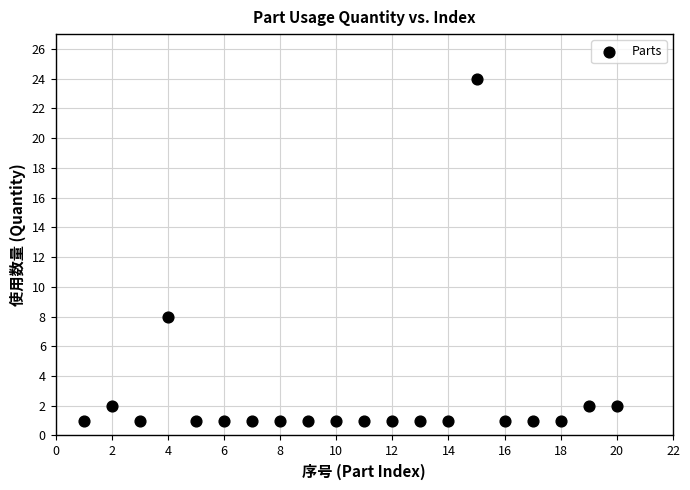

What Y value in the scatter plot is closest to 12?

8